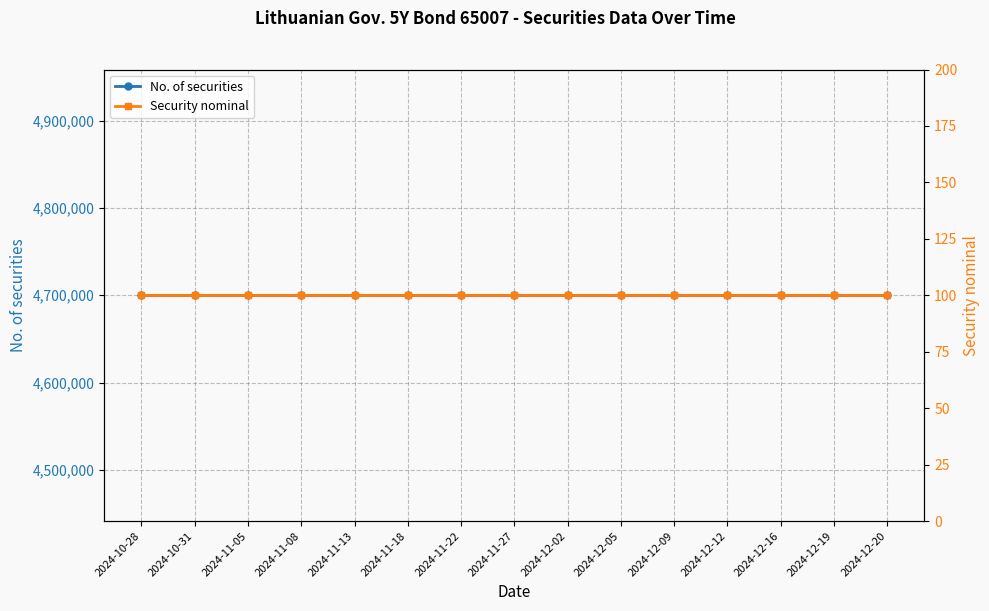

What is the sum of all No. of securities values?

70500000